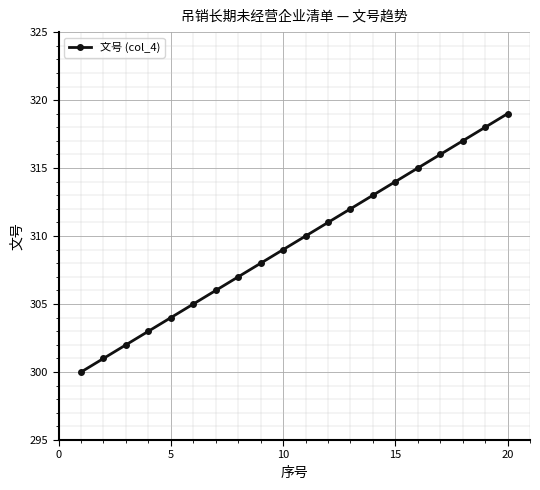

What is the difference between the second highest and second lowest values?

17